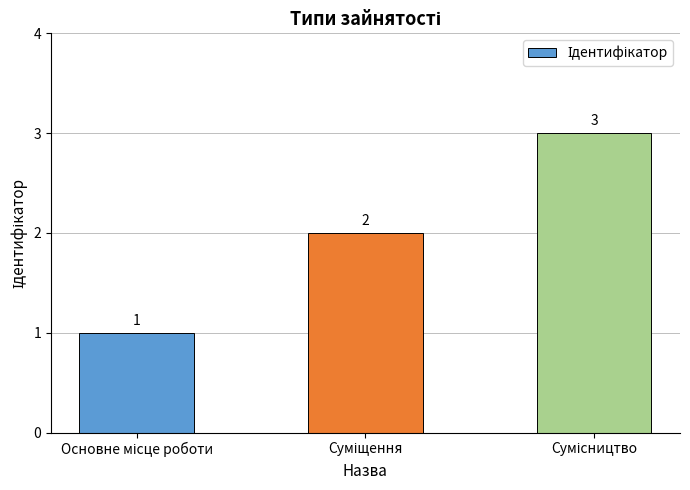

What is the value of the 2nd bar from the left?

2